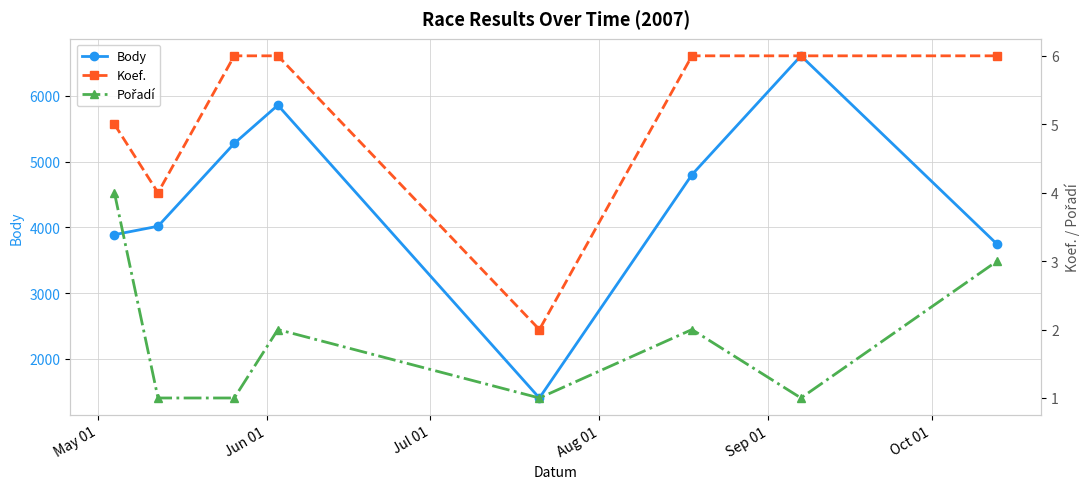

What is the value of the Body point at the 3rd from the left?

5275